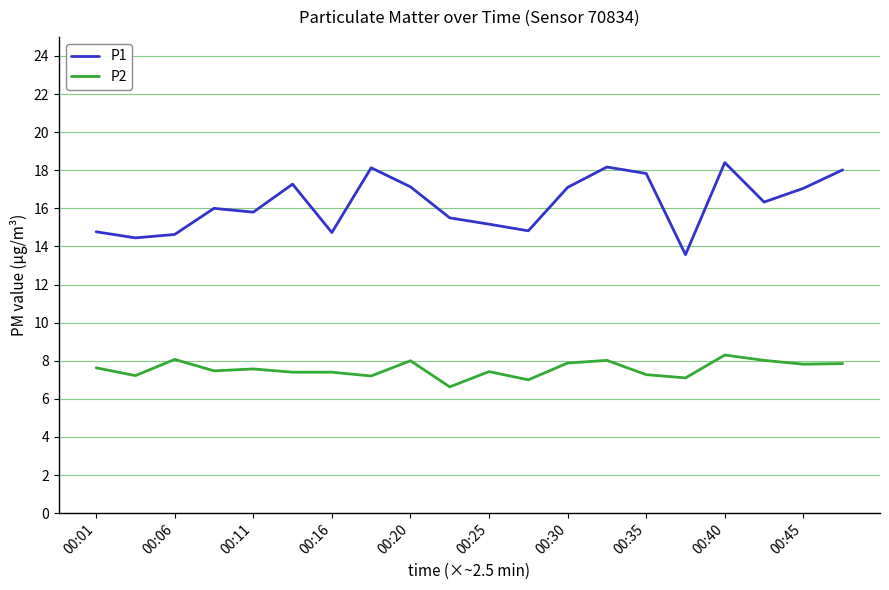

What is the difference between the maximum and minimum values in the P2 series?

1.7